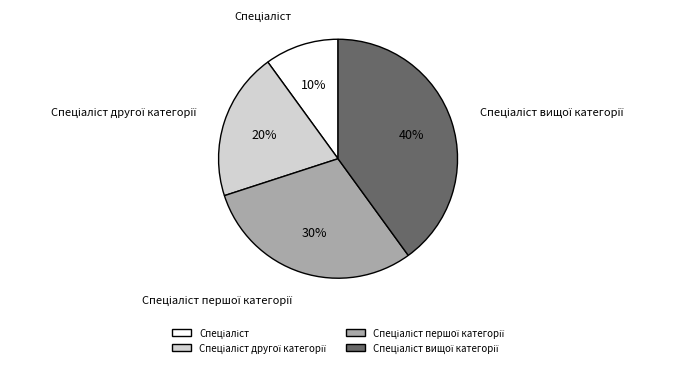

Is there any slice that represents more than half of the pie?

No